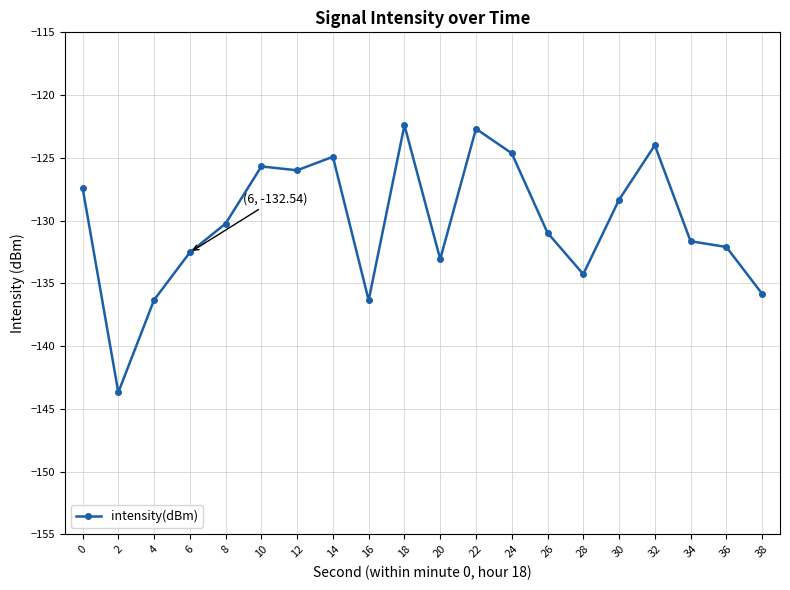

What is the greatest value displayed?

-122.4